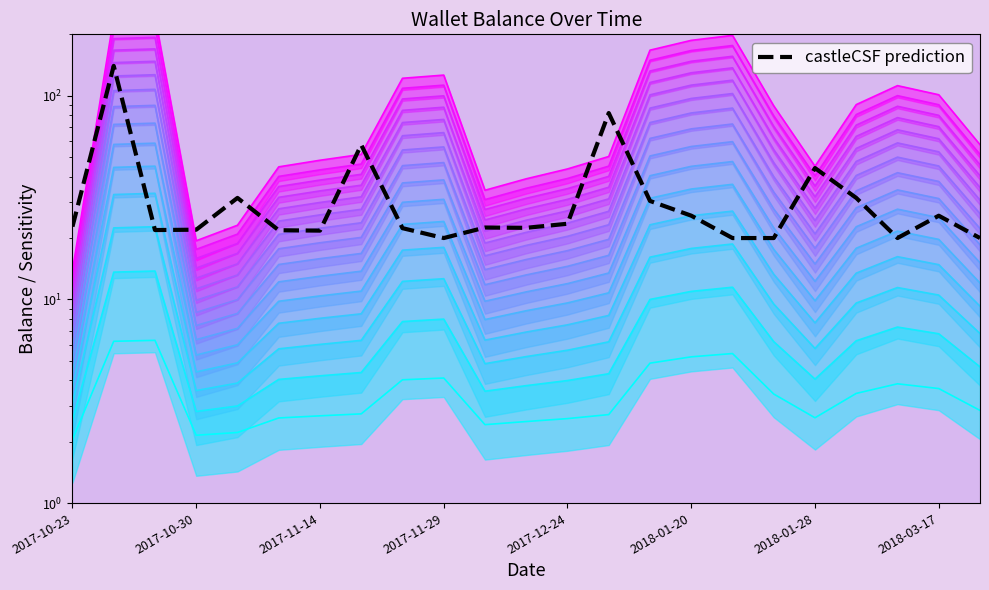

What is the total value across all series at 2018-03-17?

70.9